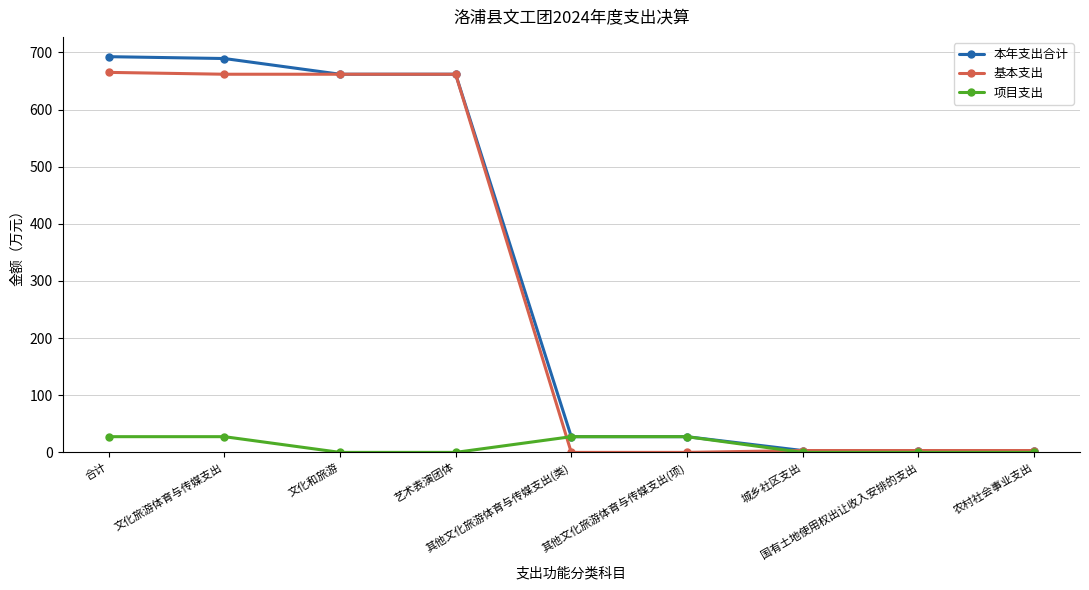

What is the sum of all 基本支出 values?

2660.4